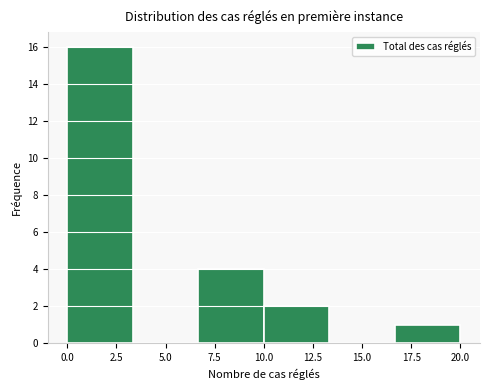

Reading left to right, list every bar in this chart as the range it spans on the x-axis followed by its height. Neither the bar edges nor the heights are printed on the chart, so give them approximately, as read against the axes.

0.0 to 3.5: 16
3.5 to 6.5: 0
6.5 to 10.0: 4
10.0 to 13.5: 2
13.5 to 16.5: 0
16.5 to 20.0: 1